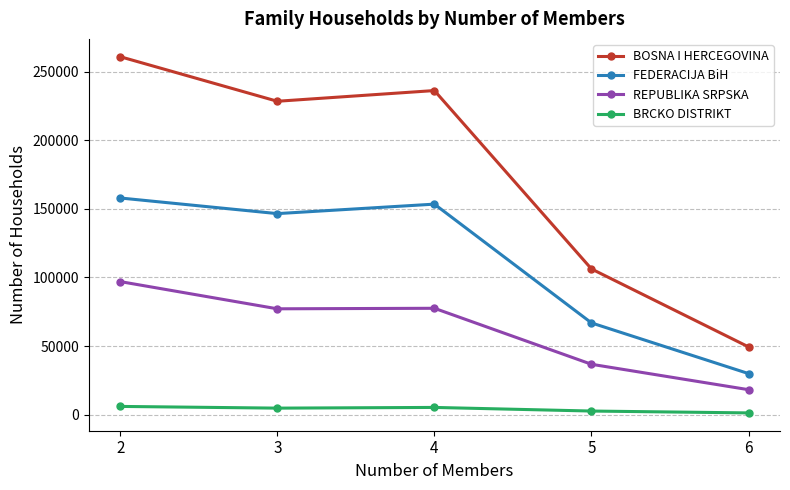

What is the difference between the highest and lowest values at 2?

254906